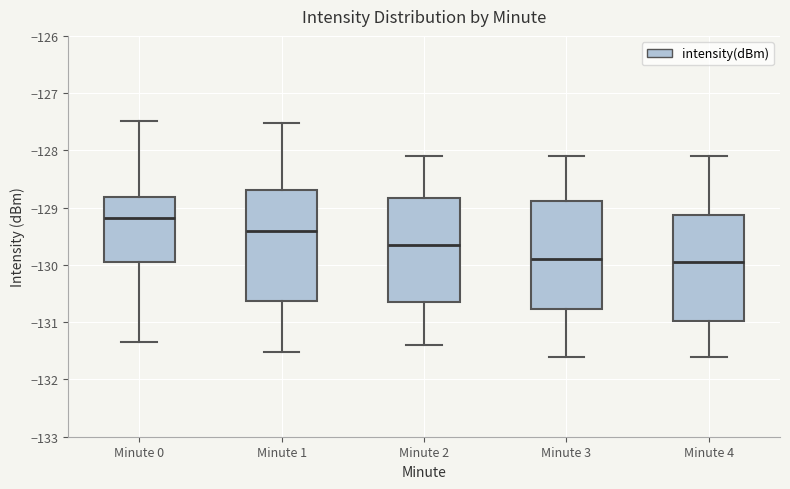

Where is the lower edge of the box for Minute 1 on the y-axis? The values are not printed on the chart, so give them approximately, as read against the axis.

-130.6